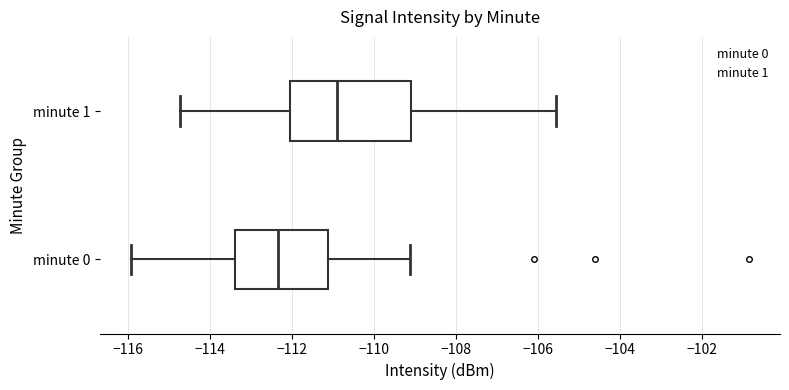

Reading bottom to top, transcribe this box plot: for each box, give where its median line is, the range the box spans, and where its two whiskers end, as read against the x-axis. The values are not printed on the chart, so give them approximately, as read against the axis.

minute 0: median -112.4, box -113.4 to -111.2, whiskers -116.0 to -109.2
minute 1: median -110.8, box -112.0 to -109.0, whiskers -114.8 to -105.6